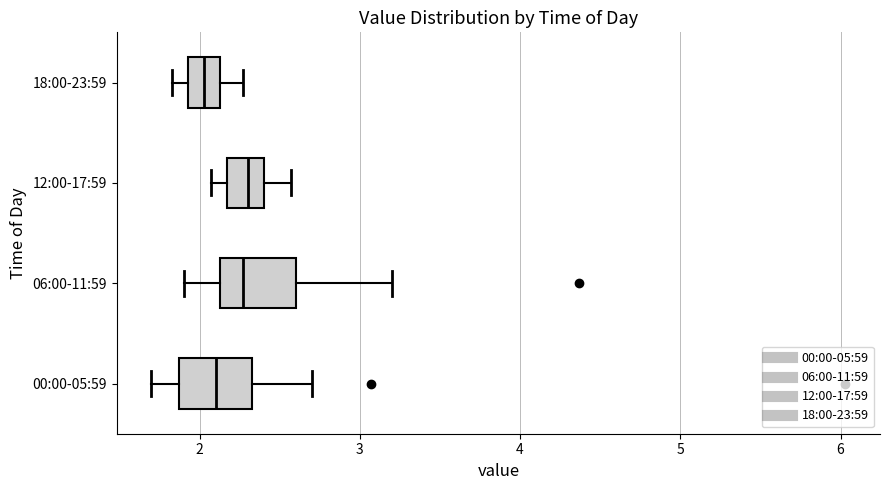

Reading bottom to top, read every box against the x-axis: the position of its median line, the range the box covers, and the ends of its whiskers. The values are not printed on the chart, so give them approximately, as read against the axis.

00:00-05:59: median 2.1, box 1.9 to 2.3, whiskers 1.7 to 2.7
06:00-11:59: median 2.3, box 2.1 to 2.6, whiskers 1.9 to 3.2
12:00-17:59: median 2.3, box 2.2 to 2.4, whiskers 2.1 to 2.6
18:00-23:59: median 2.0, box 1.9 to 2.1, whiskers 1.8 to 2.3